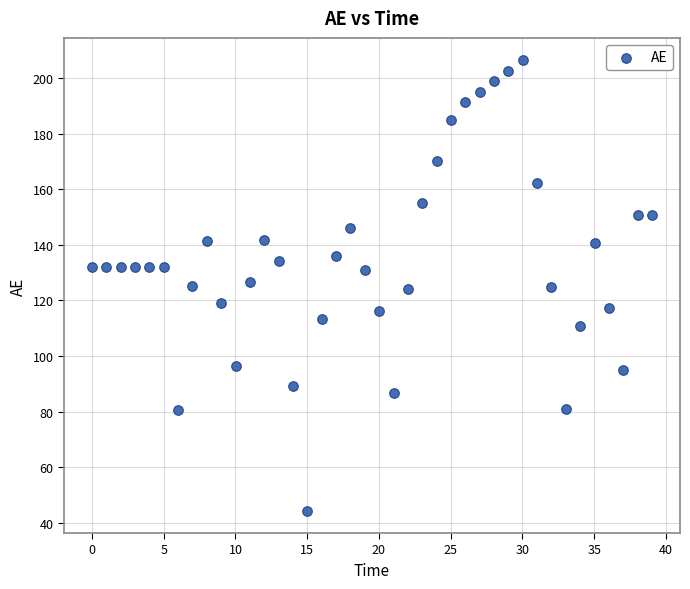

What is the range of Y values (max minus min)?

162.1